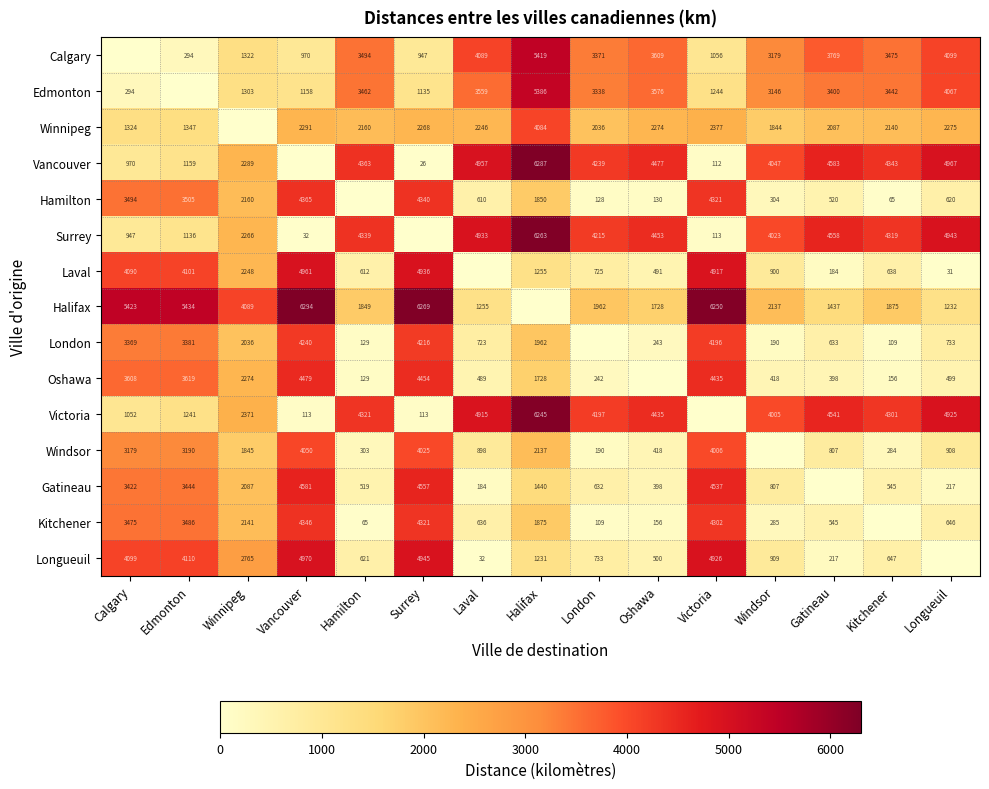

Is the value of Vancouver at Victoria greater than the value of London at Edmonton?

No